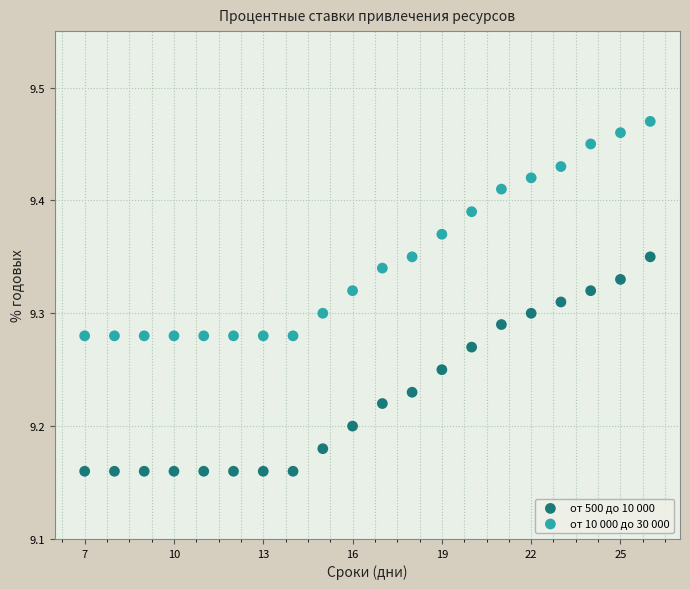

What is the X range (max minus min) for the scatter plot?

19.0